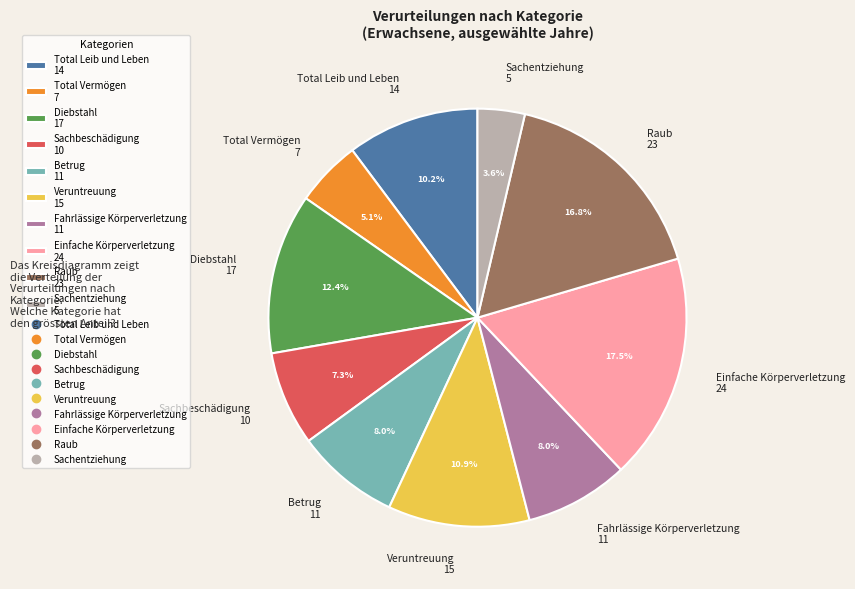

How much of the chart is everything except Betrug 11?

92.0%